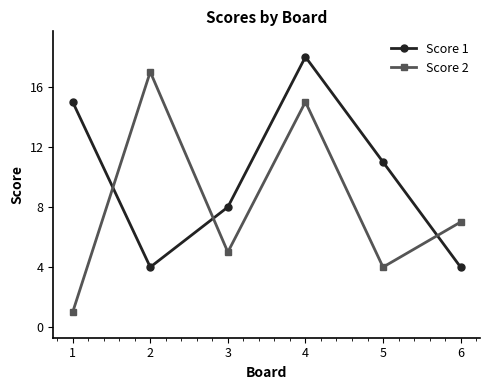

What is the maximum value for Score 2?

17